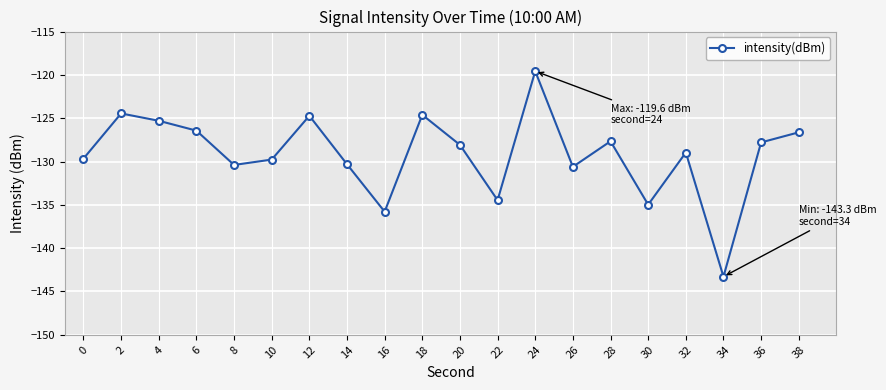

How many interior local valleys (lower than both neighbors) does the data have?

6